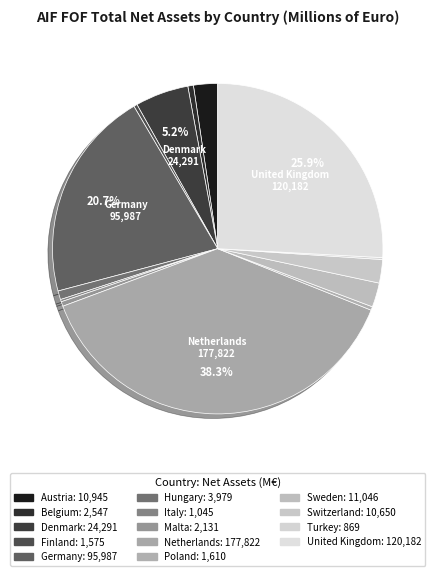

Does Turkey represent more than half of the total?

No